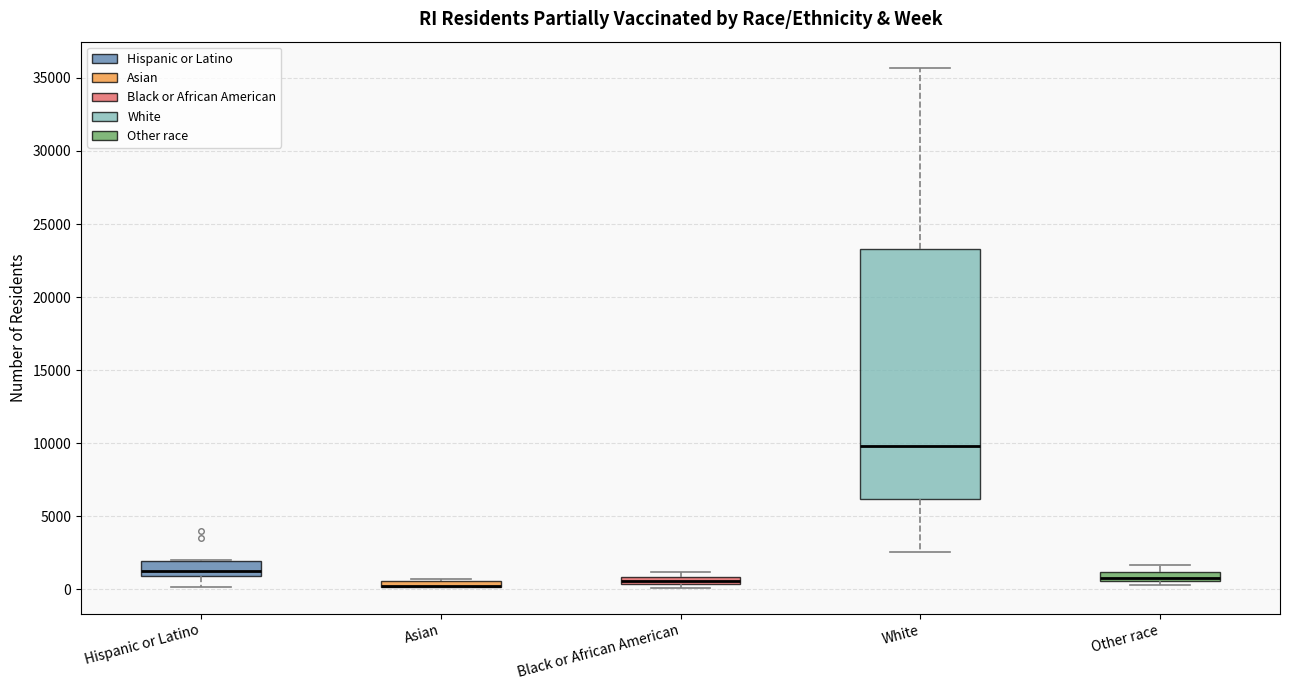

Where is the upper edge of the box for Hispanic or Latino on the y-axis? The values are not printed on the chart, so give them approximately, as read against the axis.

2000